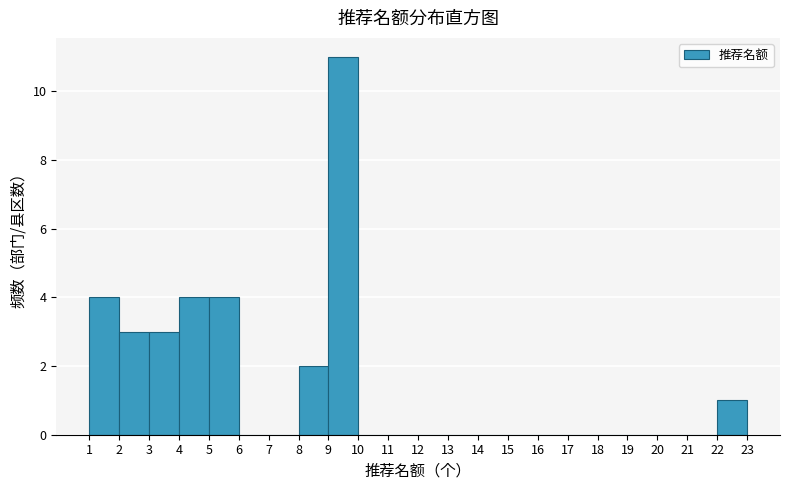

Reading left to right, list every bar in this chart as the range it spans on the x-axis followed by its height. The values are not printed on the chart, so give them approximately, as read against the axis.

1 to 2: 4
2 to 3: 3
3 to 4: 3
4 to 5: 4
5 to 6: 4
6 to 7: 0
7 to 8: 0
8 to 9: 2
9 to 10: 11
10 to 11: 0
11 to 12: 0
12 to 13: 0
13 to 14: 0
14 to 15: 0
15 to 16: 0
16 to 17: 0
17 to 18: 0
18 to 19: 0
19 to 20: 0
20 to 21: 0
21 to 22: 0
22 to 23: 1